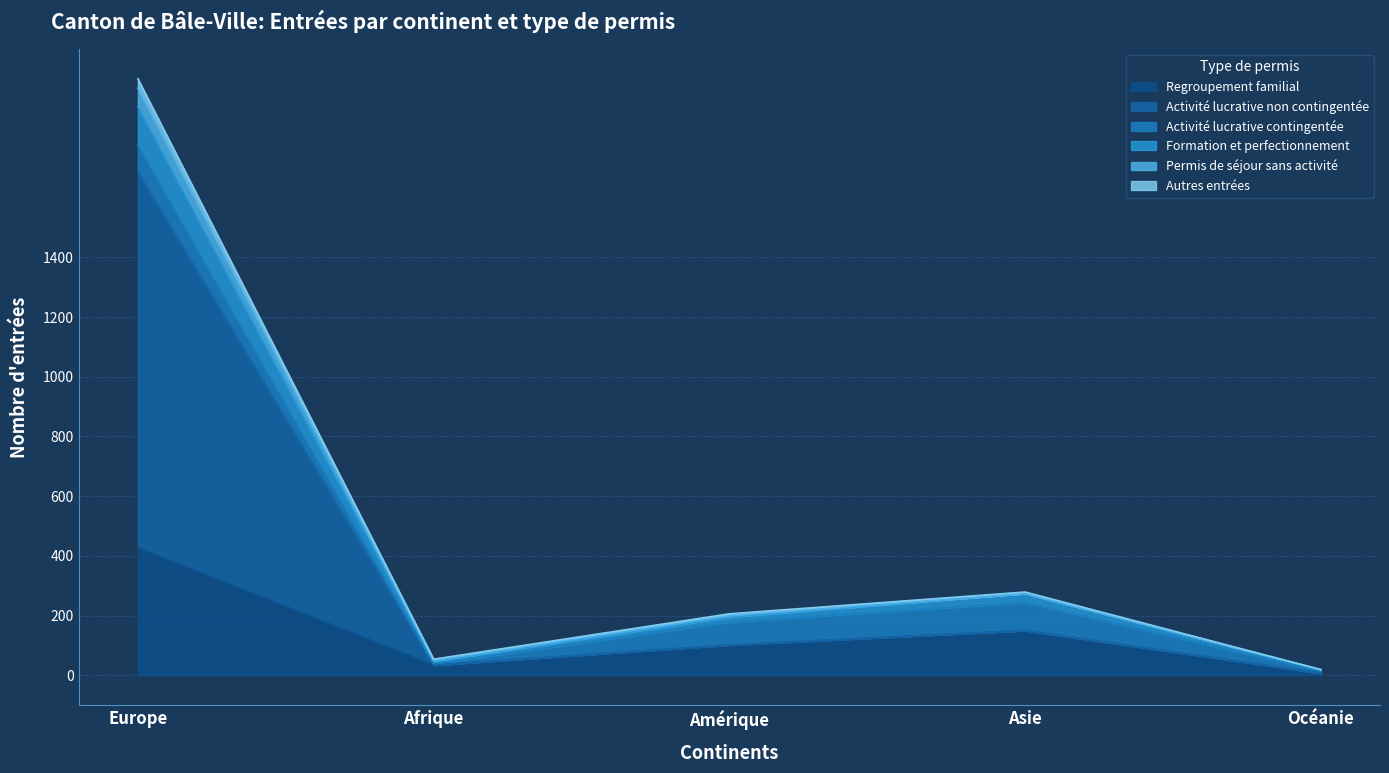

At which category is the sum across all series the highest?

Europe